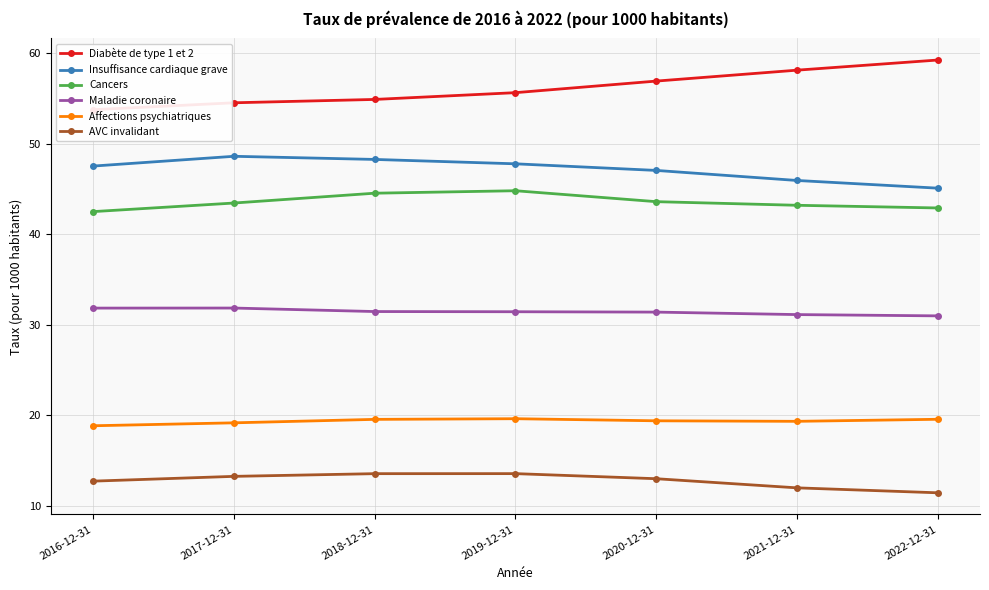

How many lines are shown in the chart?

6